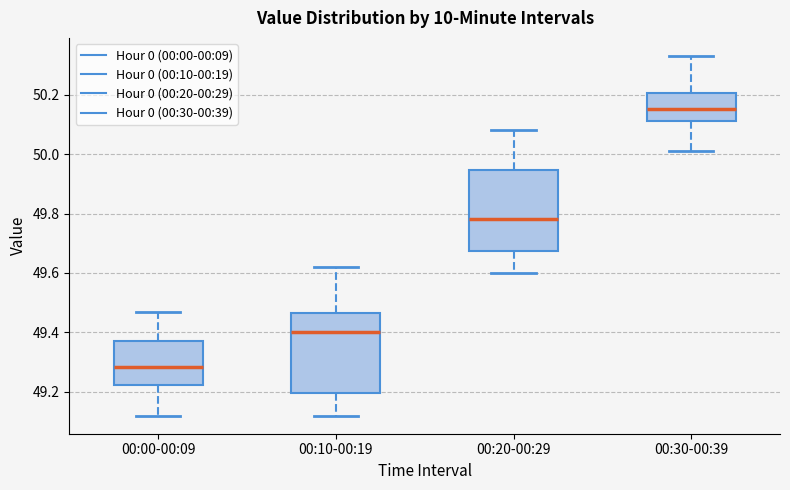

Which box's median line is the lowest?

00:00-00:09